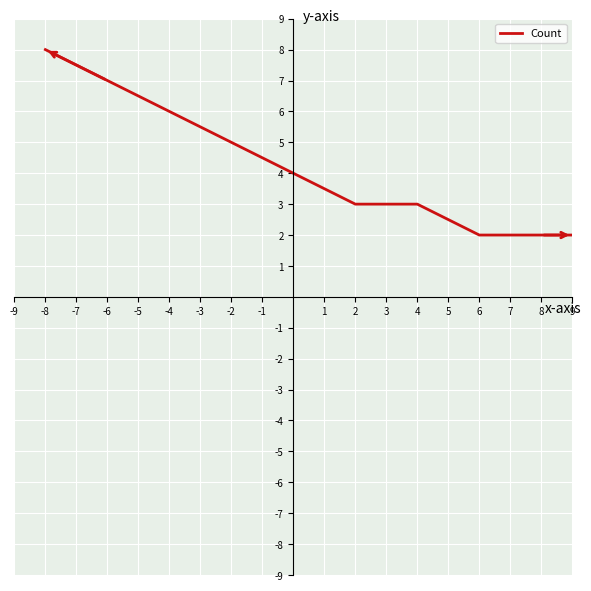

What is the greatest value displayed?

8